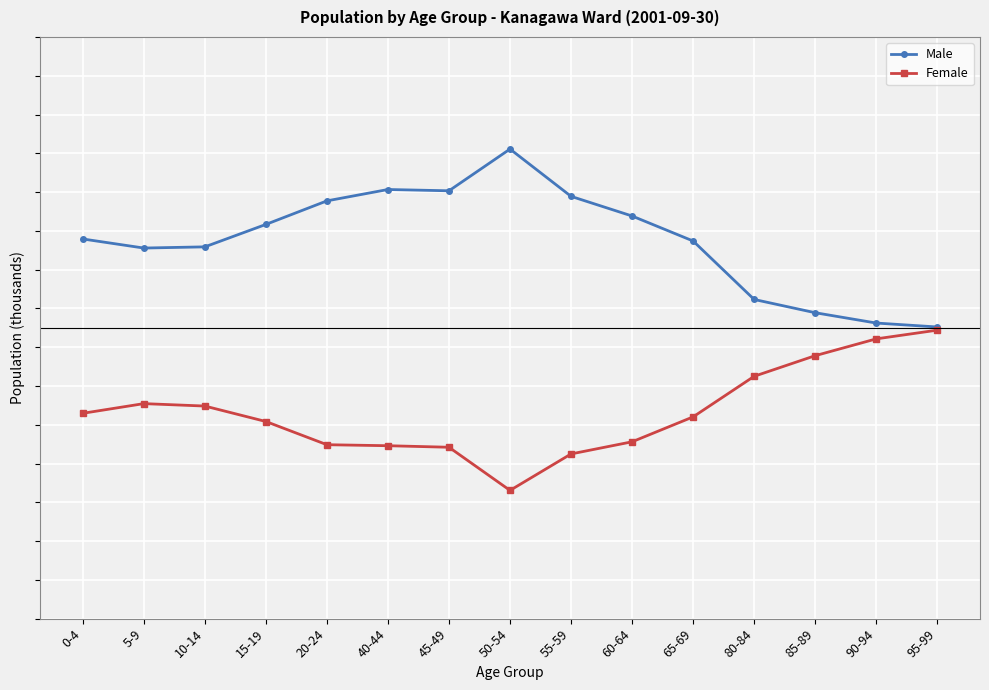

Does the chart have visible grid lines?

Yes